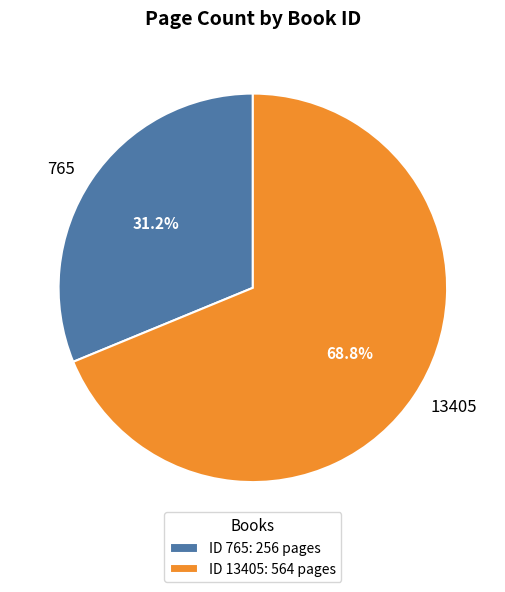

Is it true that 765 is 31% of the pie?

True